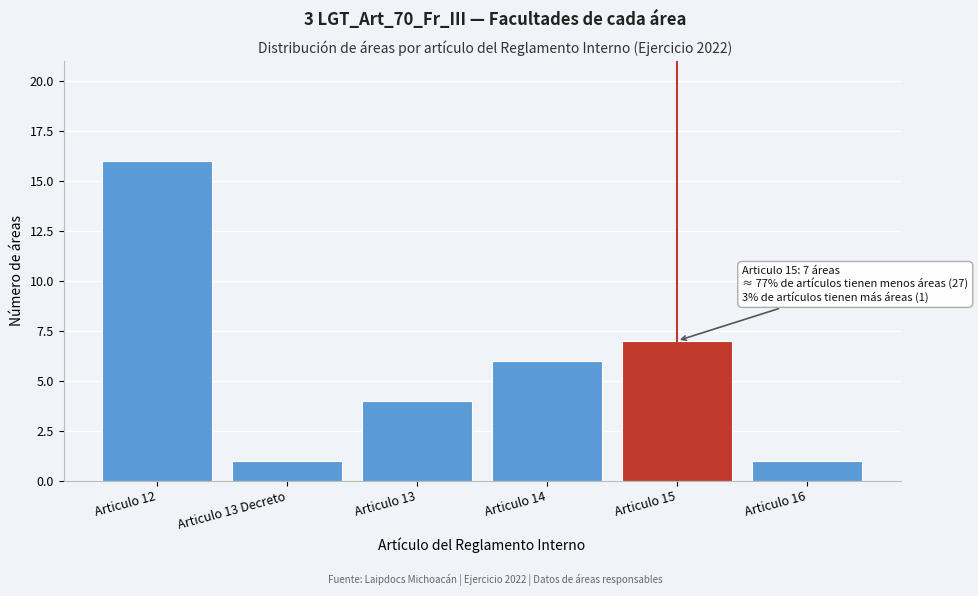

Reading left to right, extract all data points from this chart.

16	1	4	6	7	1